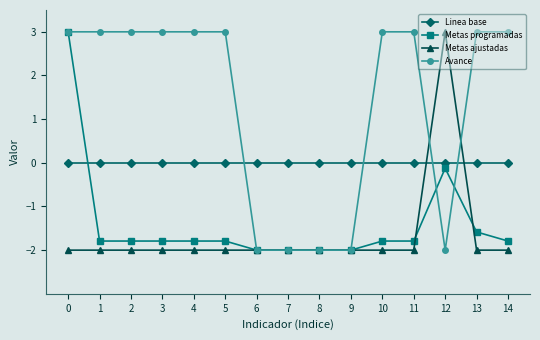

What is the minimum value shown in the chart?

-2.0